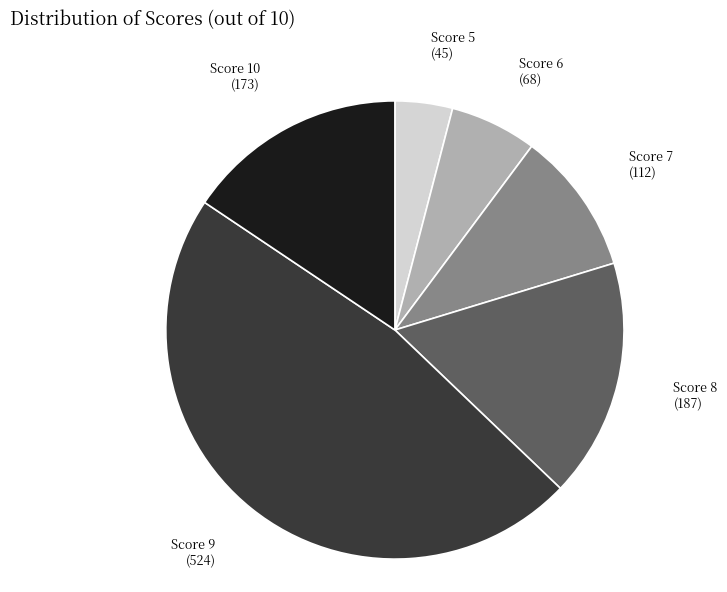

Does any single category account for the majority?

No